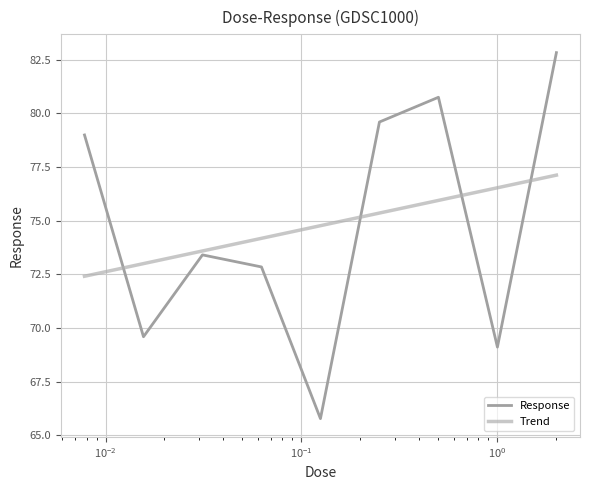

Is this an area chart (filled region under the line)?

No